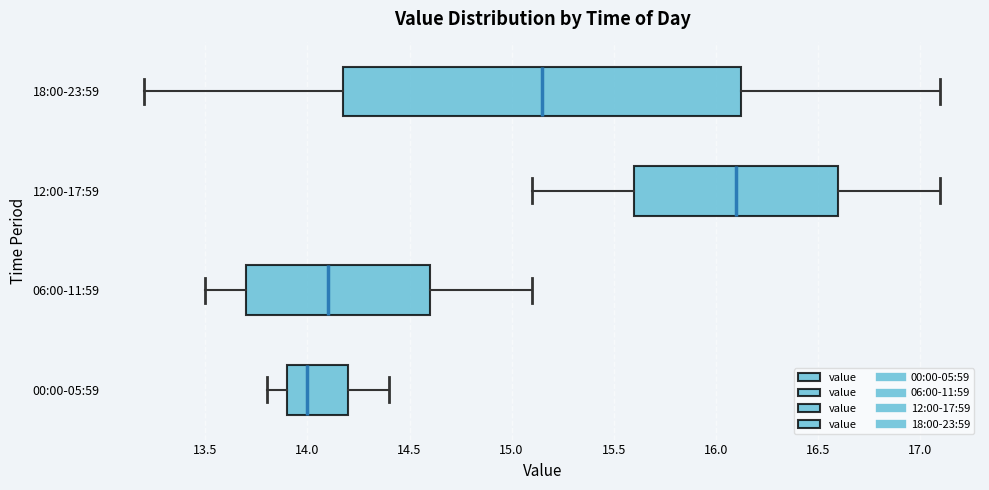

Reading bottom to top, transcribe this box plot: for each box, give where its median line is, the range the box spans, and where its two whiskers end, as read against the x-axis. The values are not printed on the chart, so give them approximately, as read against the axis.

00:00-05:59: median 14.00, box 13.90 to 14.20, whiskers 13.80 to 14.40
06:00-11:59: median 14.10, box 13.70 to 14.60, whiskers 13.50 to 15.10
12:00-17:59: median 16.10, box 15.60 to 16.60, whiskers 15.10 to 17.10
18:00-23:59: median 15.15, box 14.20 to 16.15, whiskers 13.20 to 17.10